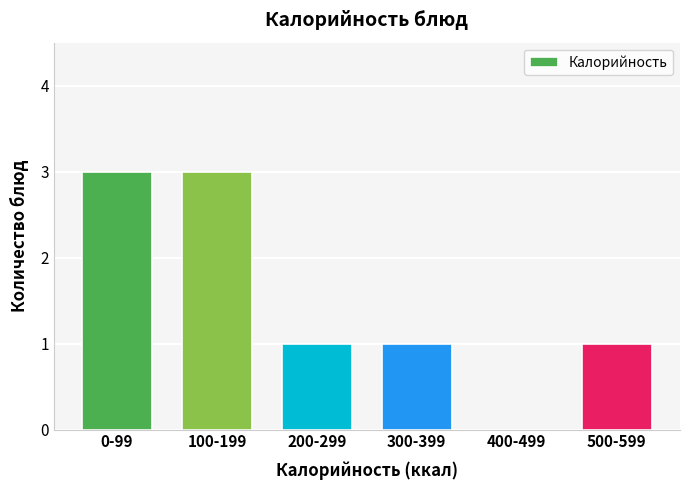

Reading left to right, list all the values displayed in this chart.

0-99=3	100-199=3	200-299=1	300-399=1	400-499=0	500-599=1